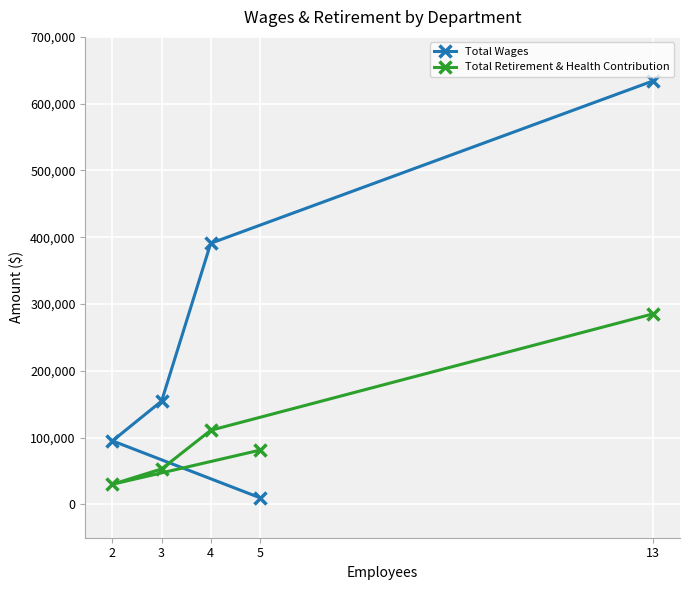

The Total Retirement & Health Contribution series shows 19739 at 2. True or false?

False